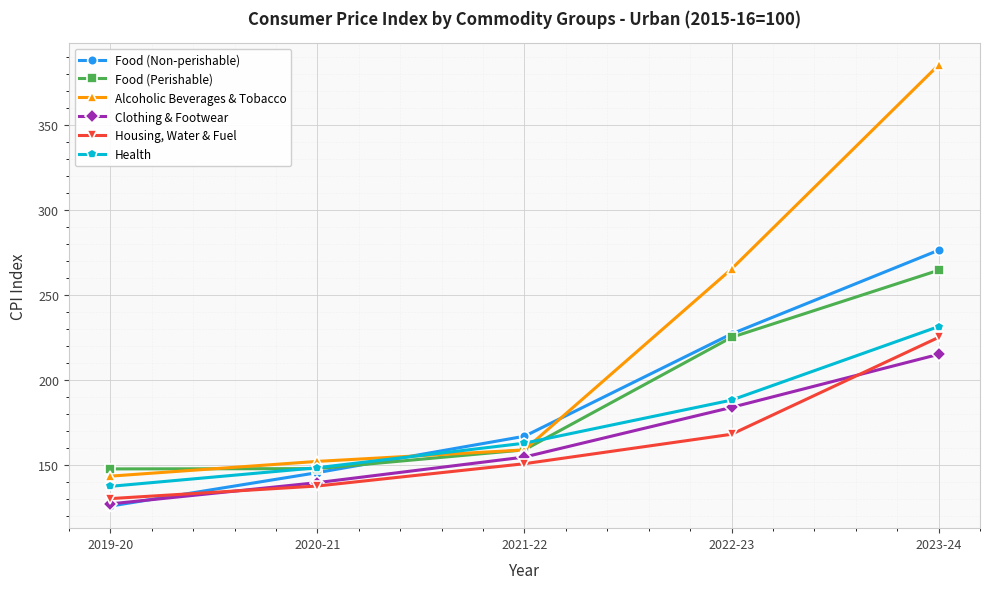

Which series has the largest total across all categories?

Alcoholic Beverages & Tobacco